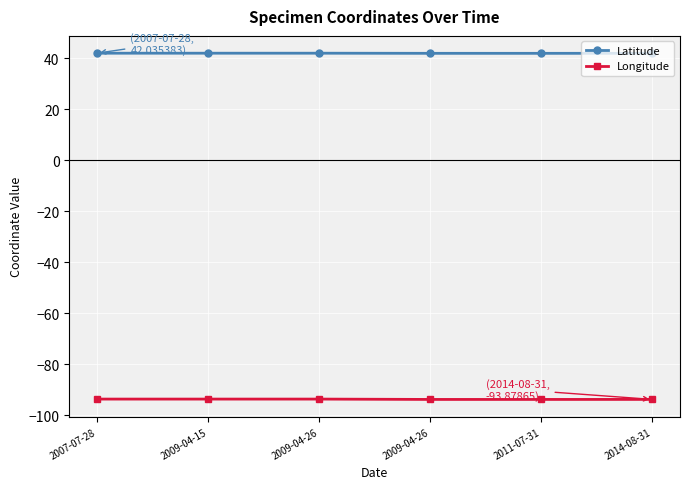

Does the chart have visible grid lines?

Yes